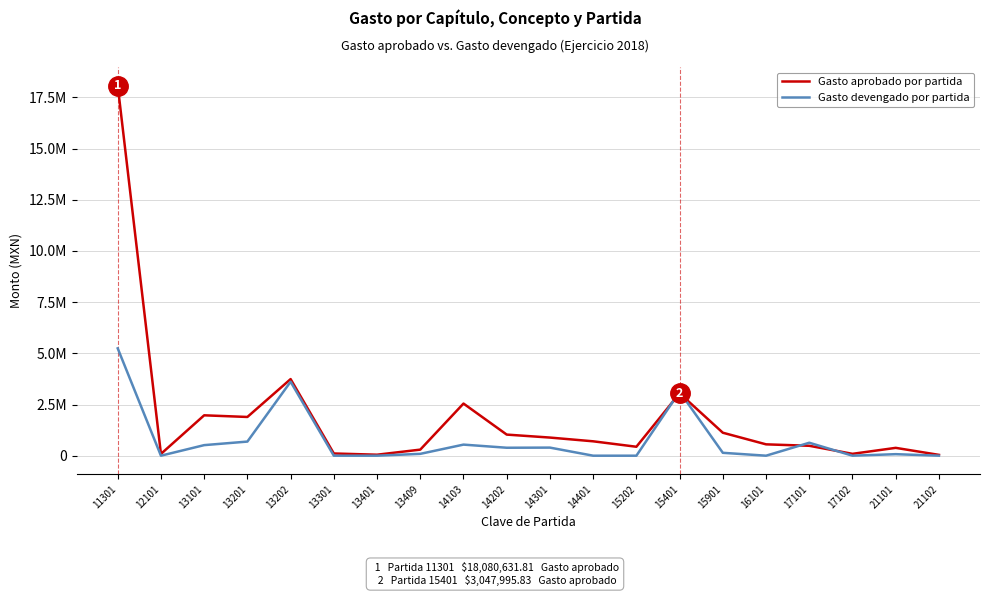

Between 21102 and 14401, which is larger?

14401